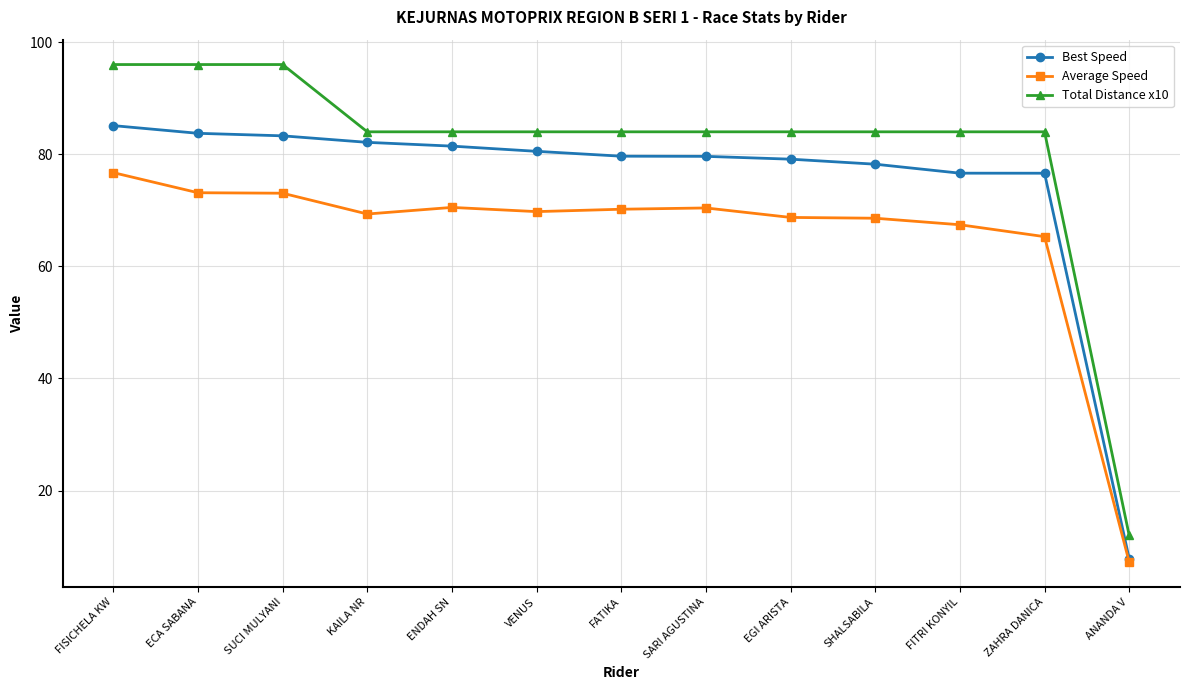

Count the number of data series in this chart.

3